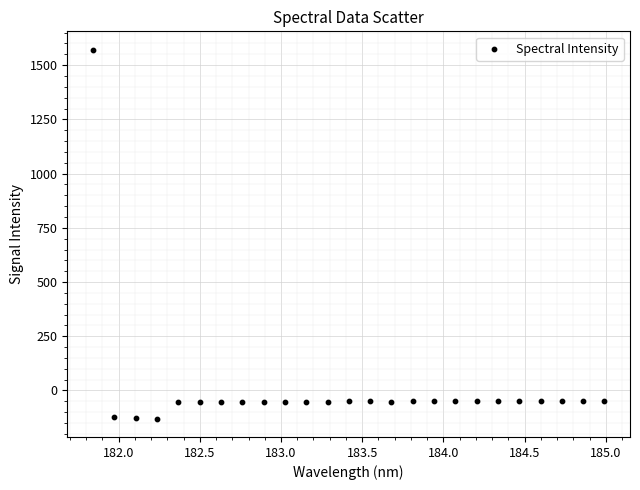

What is the range of X values (max minus min)?

3.1